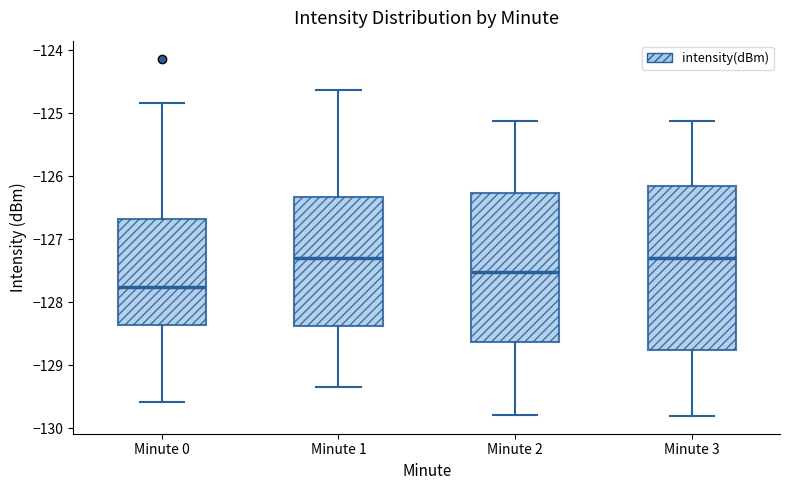

Reading left to right, transcribe this box plot: for each box, give where its median line is, the range the box spans, and where its two whiskers end, as read against the y-axis. The values are not printed on the chart, so give them approximately, as read against the axis.

Minute 0: median -127.8, box -128.4 to -126.7, whiskers -129.6 to -124.8
Minute 1: median -127.3, box -128.4 to -126.3, whiskers -129.3 to -124.6
Minute 2: median -127.5, box -128.6 to -126.3, whiskers -129.8 to -125.1
Minute 3: median -127.3, box -128.8 to -126.2, whiskers -129.8 to -125.1